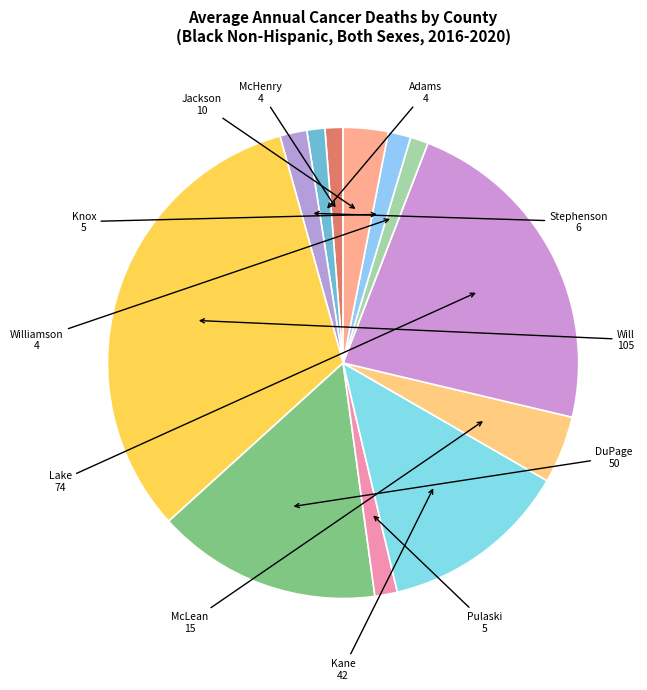

Count the number of slices in the pie.

12